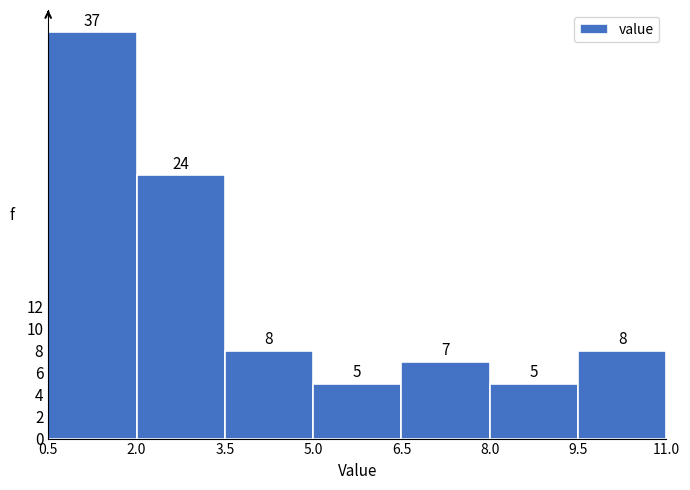

How tall is the bar that spans 2.0 to 3.5 on the x-axis?

24